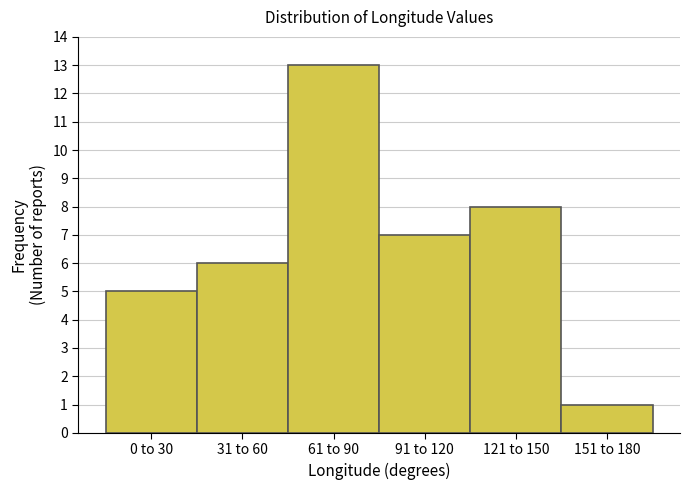

Reading left to right, transcribe all the data shown in this chart.

0 to 30=5	31 to 60=6	61 to 90=13	91 to 120=7	121 to 150=8	151 to 180=1